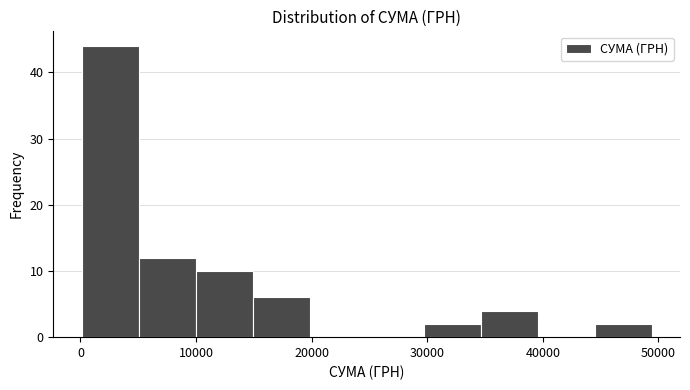

How tall is the bar that spans 10000 to 15000 on the x-axis? Neither the bar edges nor the heights are printed on the chart, so give them approximately, as read against the axes.

10